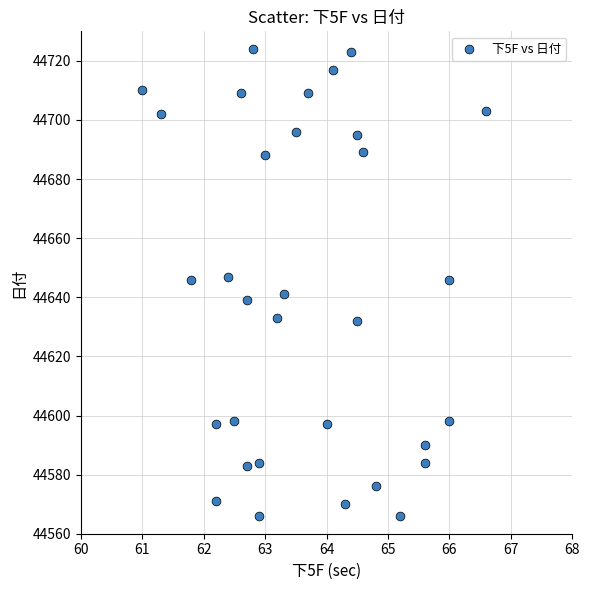

What is the range of Y values (max minus min)?

158